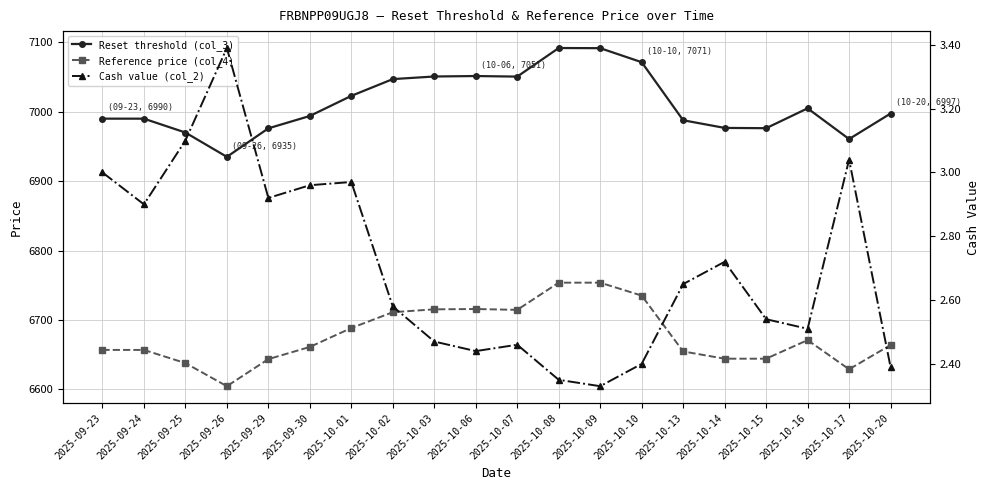

How many lines are shown in the chart?

3